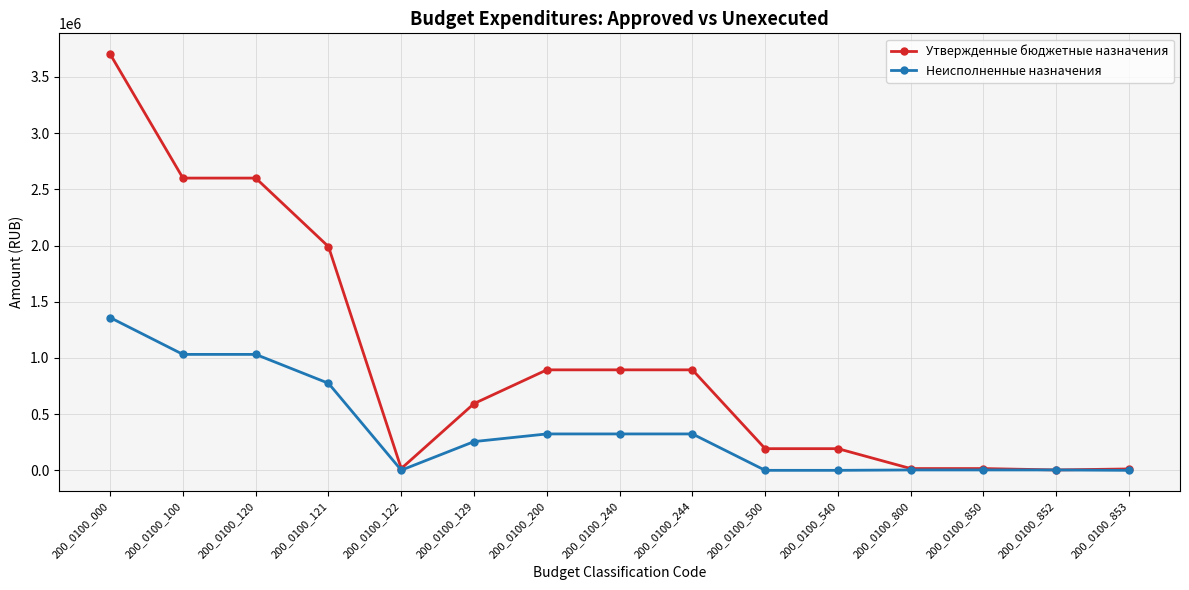

Which series has the widest spread of values?

Утвержденные бюджетные назначения